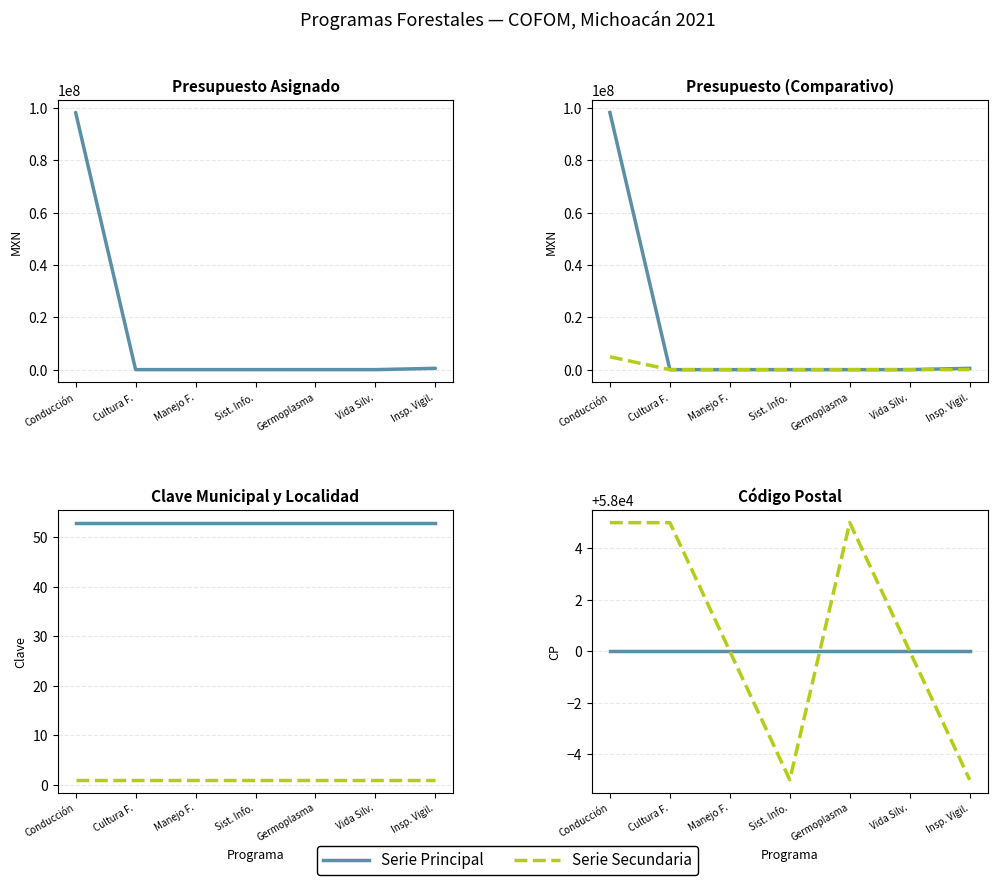

Reading left to right, what are all the values shown in this chart?

Presupuesto Asignado: Conducción=98286308.0	Cultura F.=0.0	Manejo F.=0.0	Sist. Info.=0.0	Germoplasma=0.0	Vida Silv.=0.0	Insp. Vigil.=500000.0
5% Estimado: Conducción=4914315.4	Cultura F.=0.0	Manejo F.=0.0	Sist. Info.=0.0	Germoplasma=0.0	Vida Silv.=0.0	Insp. Vigil.=25000.0
Clave del municipio: Conducción=53.0	Cultura F.=53.0	Manejo F.=53.0	Sist. Info.=53.0	Germoplasma=53.0	Vida Silv.=53.0	Insp. Vigil.=53.0
Clave de la localidad: Conducción=1.0	Cultura F.=1.0	Manejo F.=1.0	Sist. Info.=1.0	Germoplasma=1.0	Vida Silv.=1.0	Insp. Vigil.=1.0
Código postal: Conducción=58000.0	Cultura F.=58000.0	Manejo F.=58000.0	Sist. Info.=58000.0	Germoplasma=58000.0	Vida Silv.=58000.0	Insp. Vigil.=58000.0
Código postal (var.): Conducción=58005.0	Cultura F.=58005.0	Manejo F.=58000.0	Sist. Info.=57995.0	Germoplasma=58005.0	Vida Silv.=58000.0	Insp. Vigil.=57995.0